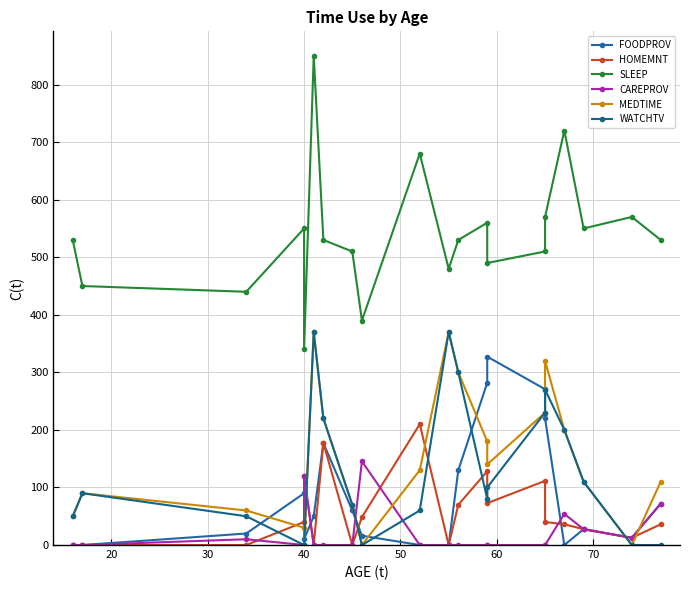

Which series has the largest total across all categories?

SLEEP